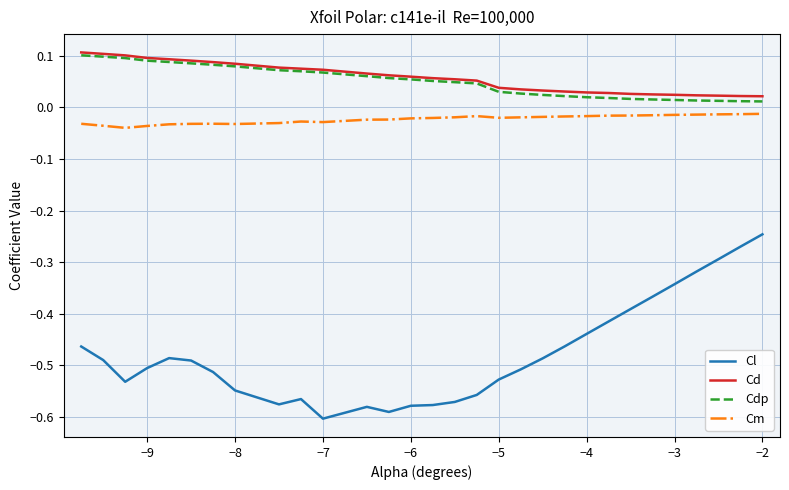

True or false: Cd and Cl intersect in this chart.

False